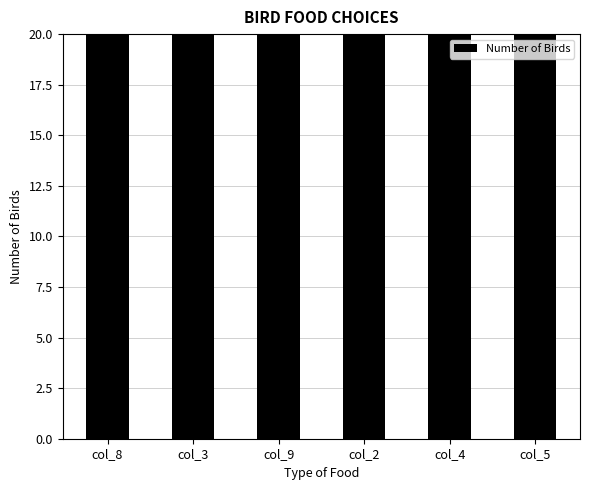

What is the difference between the values at col_9 and col_8?

5